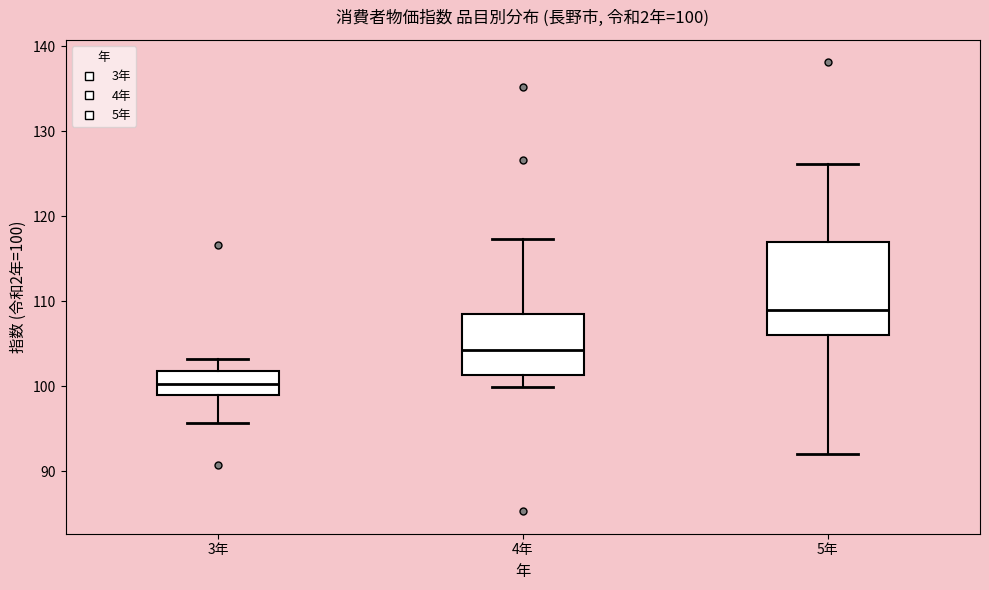

Which box is the tallest, from its lower edge to its upper edge?

5年